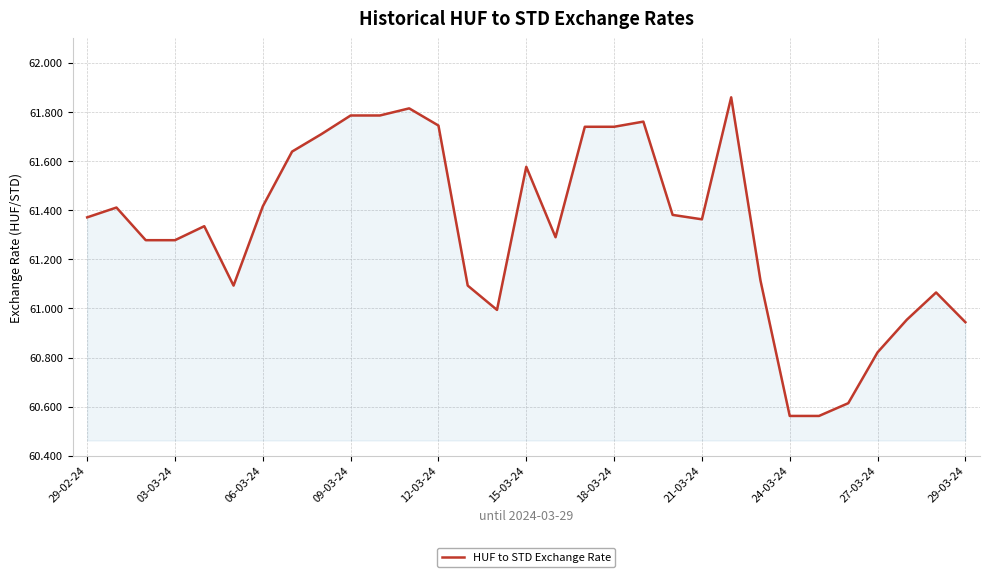

What is the difference between the maximum and minimum values?

1.3